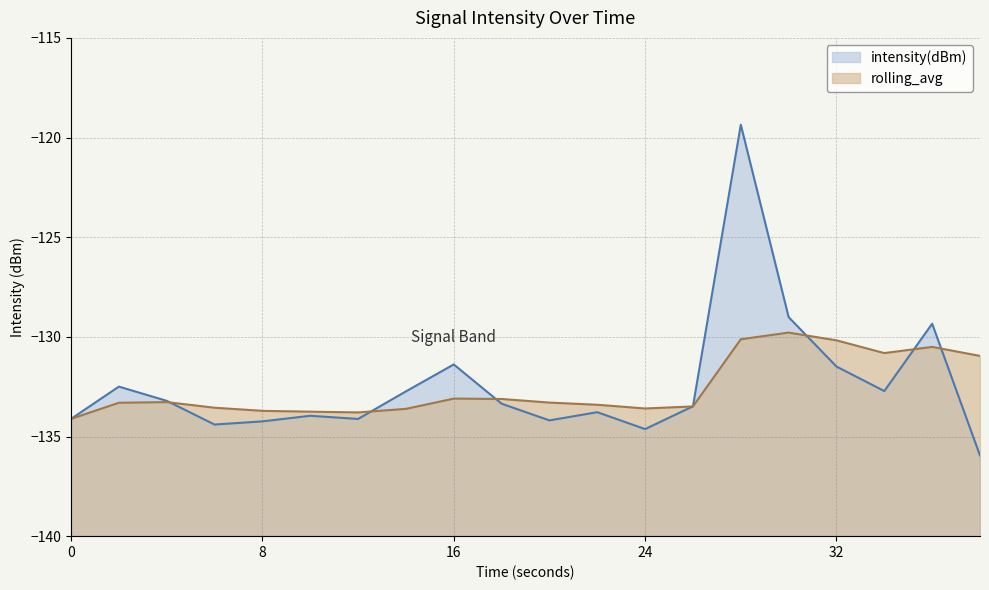

At which category is the sum across all series the highest?

28